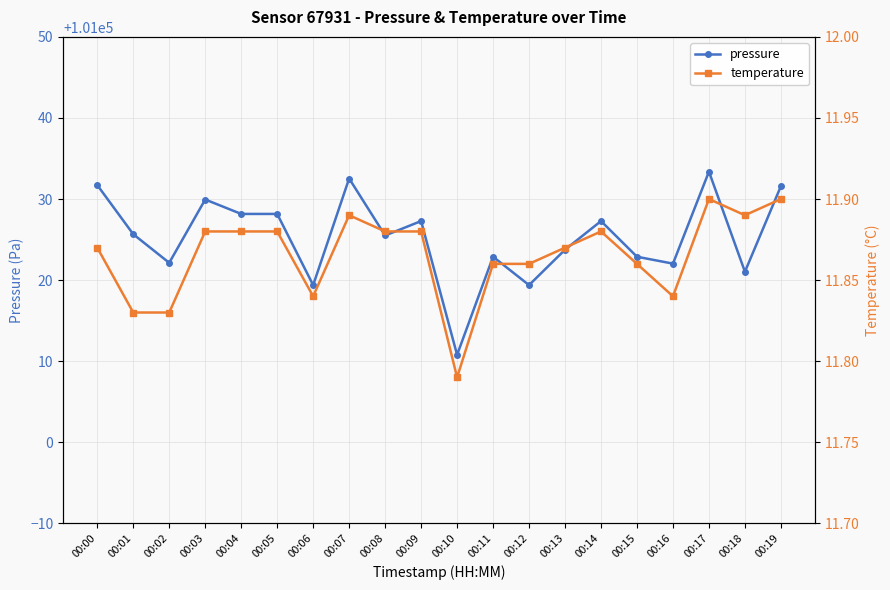

What are all the series names shown in the legend?

pressure, temperature